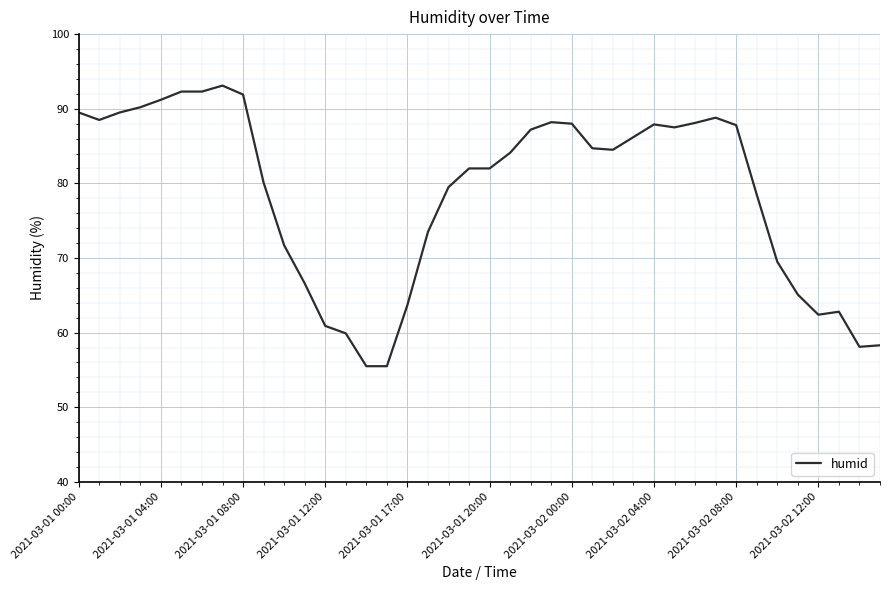

What is the greatest value displayed?

93.1